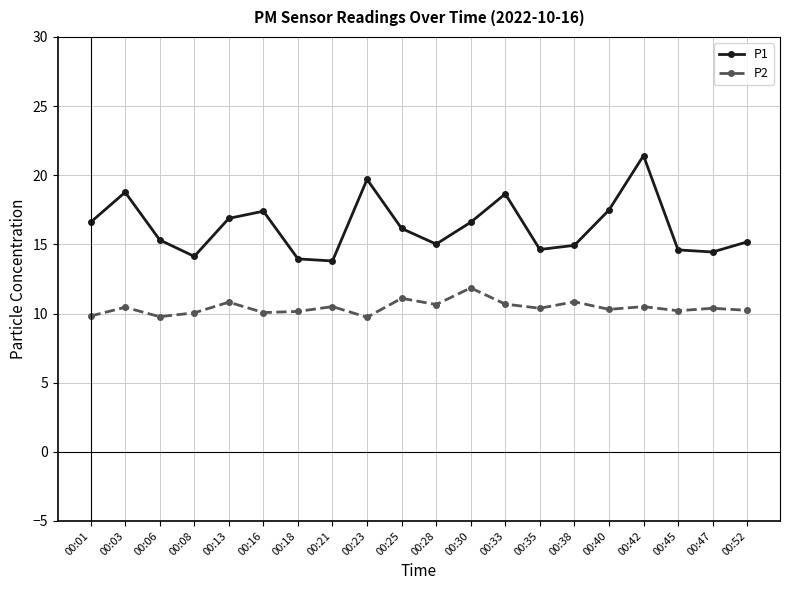

How many data points in P1 are less than 16?

10